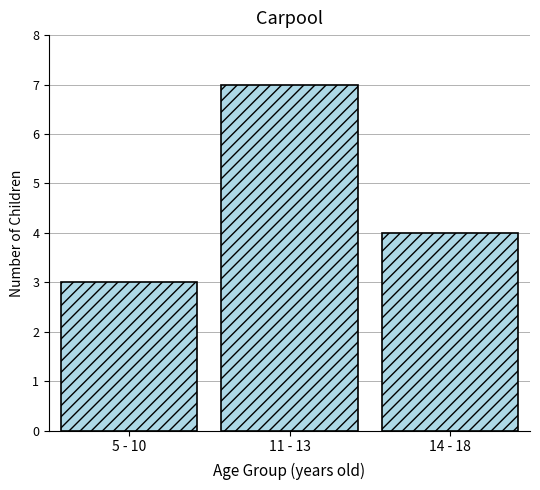

Reading right to left, what are all the values shown in this chart?

14 - 18=4	11 - 13=7	5 - 10=3